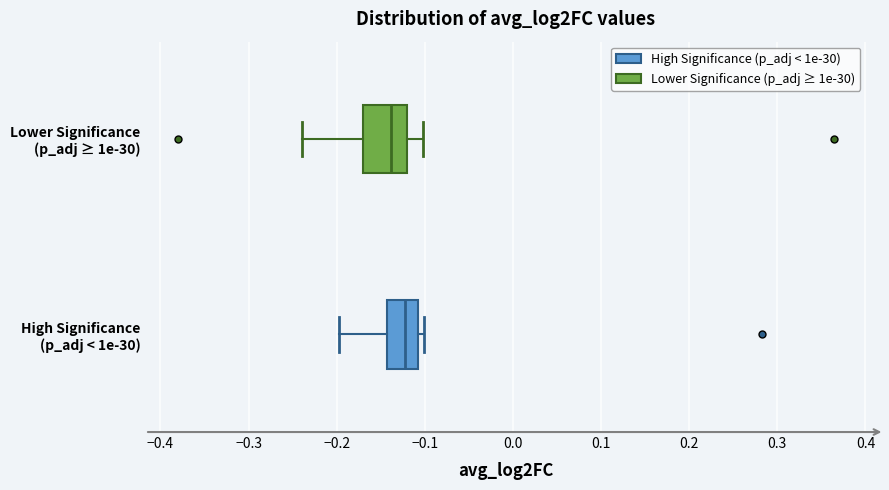

Which box has the furthest to the right median line?

High Significance (p_adj < 1e-30)